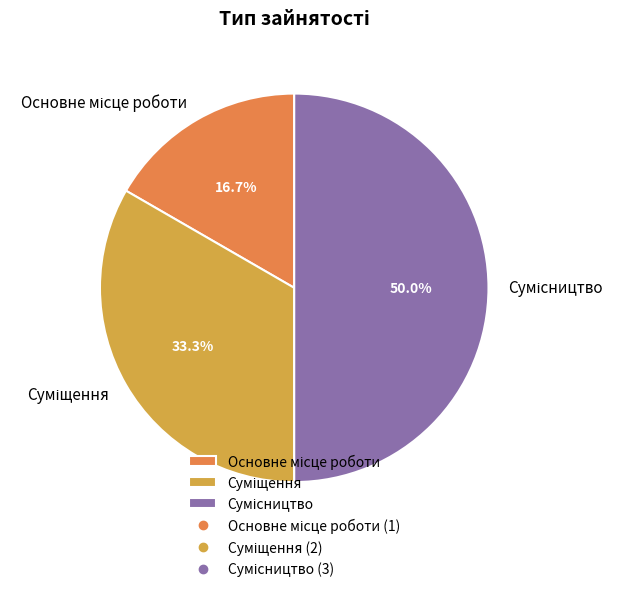

Count the number of slices in the pie.

3